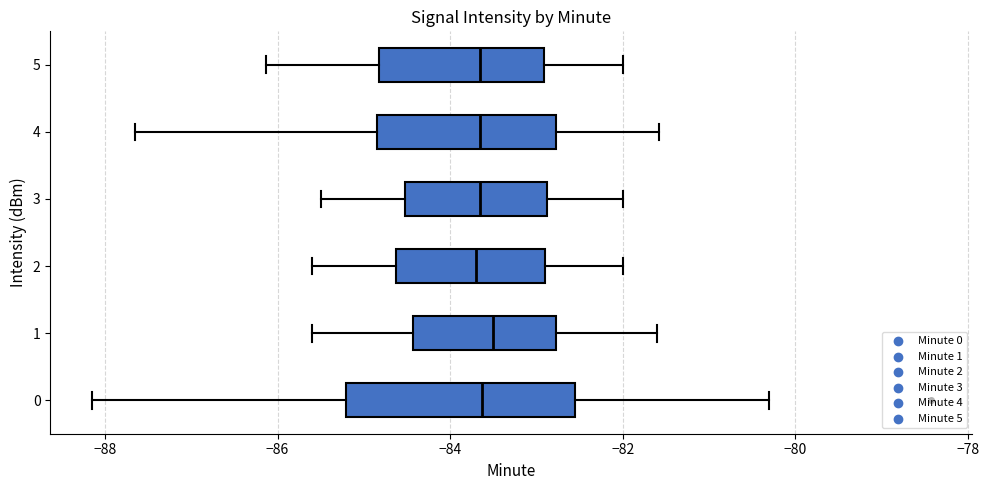

Reading bottom to top, read every box against the x-axis: the position of its median line, the range the box covers, and the ends of its whiskers. The values are not printed on the chart, so give them approximately, as read against the axis.

0: median -83.6, box -85.2 to -82.6, whiskers -88.2 to -80.2
1: median -83.4, box -84.4 to -82.8, whiskers -85.6 to -81.6
2: median -83.6, box -84.6 to -82.8, whiskers -85.6 to -82.0
3: median -83.6, box -84.6 to -82.8, whiskers -85.4 to -82.0
4: median -83.6, box -84.8 to -82.8, whiskers -87.6 to -81.6
5: median -83.6, box -84.8 to -83.0, whiskers -86.2 to -82.0